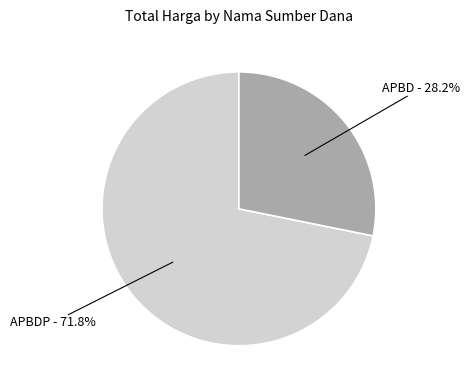

How many segments does this pie chart have?

2